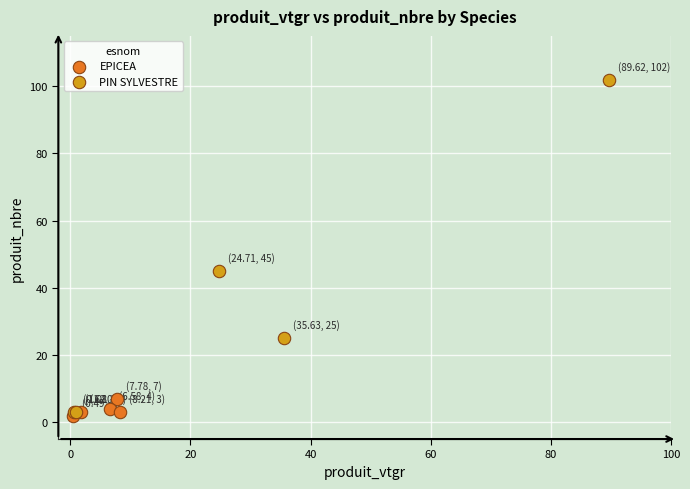

Which series has the largest Y range (max minus min)?

PIN SYLVESTRE